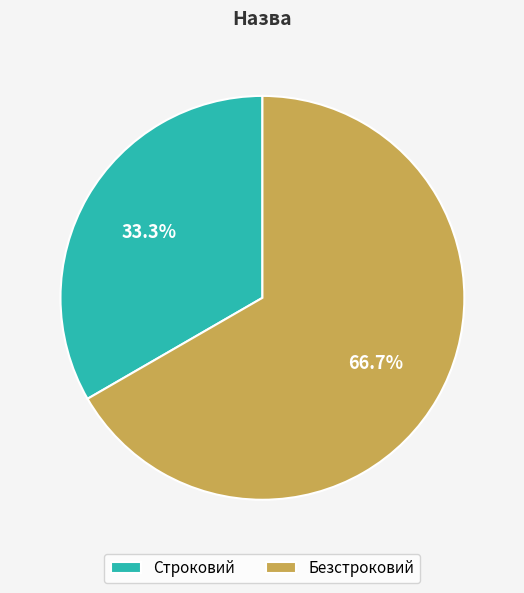

Is it true that Строковий is 33% of the pie?

True